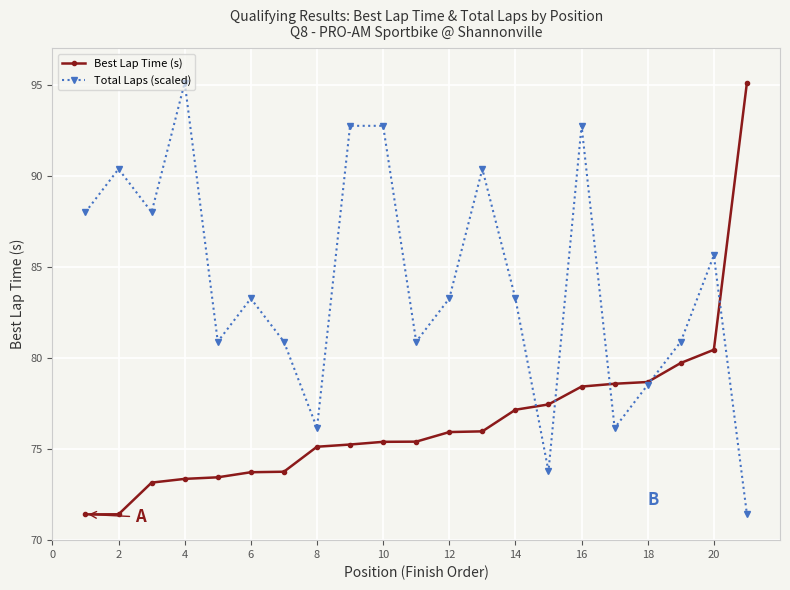

Which series has the largest total across all categories?

Total Laps (scaled)